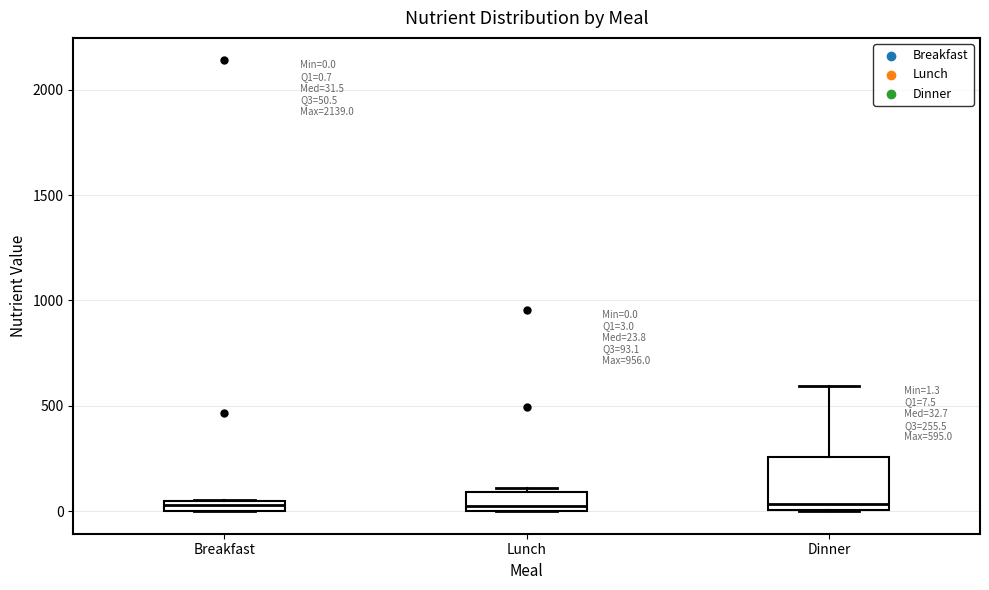

Comparing the boxes themselves (not the whiskers), which one is the tallest?

Dinner